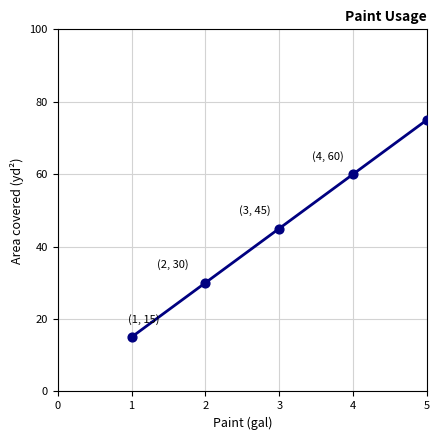

Approximately how many times larger is the value at 4 compared to 3?

1.3